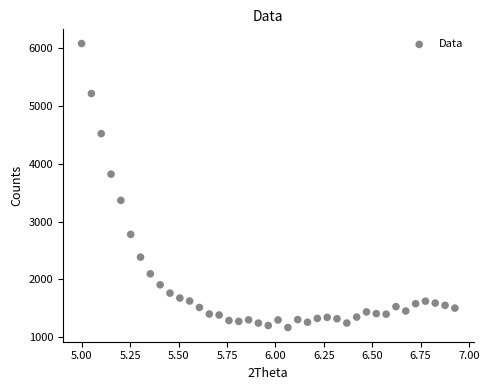

What Y value in the scatter plot is closest to 3625?

3822